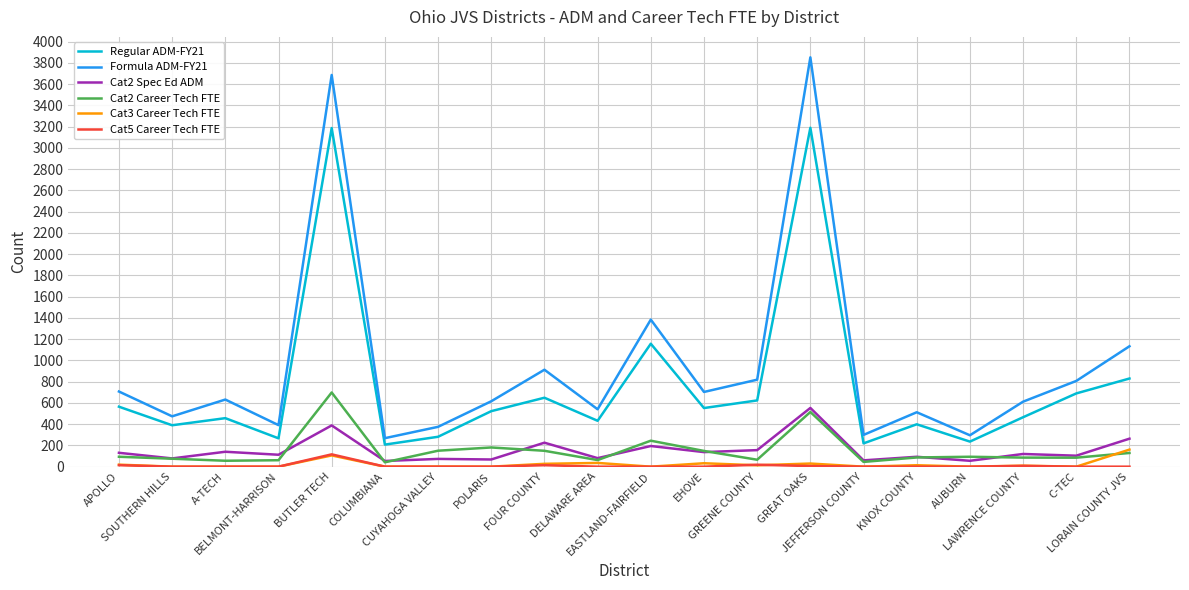

What is the difference between the second highest and second lowest values in the Regular ADM-FY21 series?

2967.3